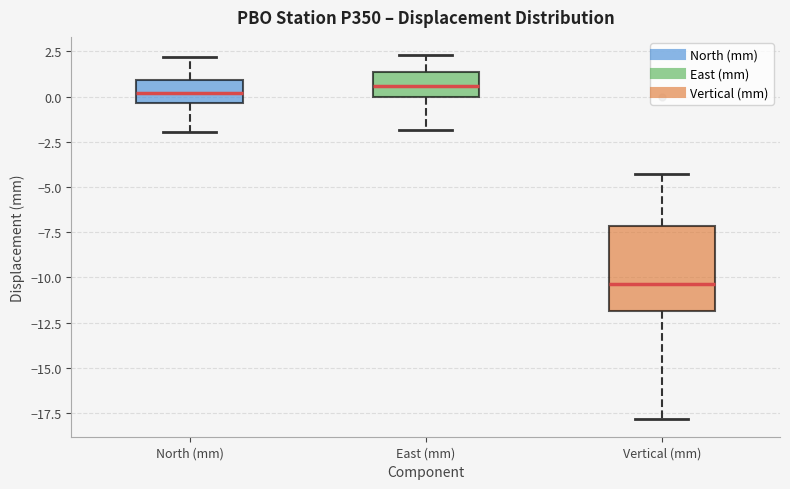

Which box is the tallest, from its lower edge to its upper edge?

Vertical (mm)